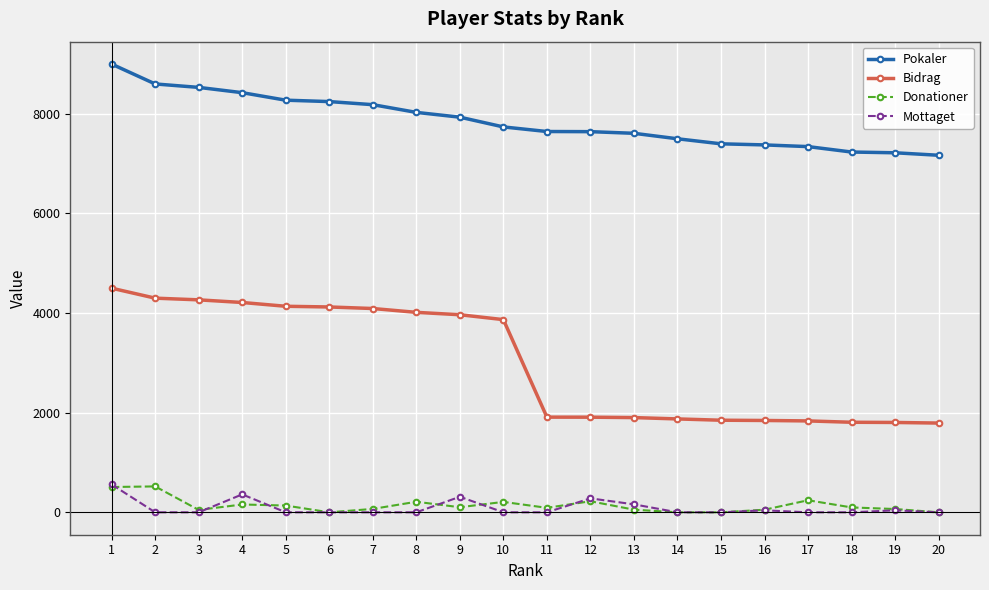

How many series are shown in this chart?

4